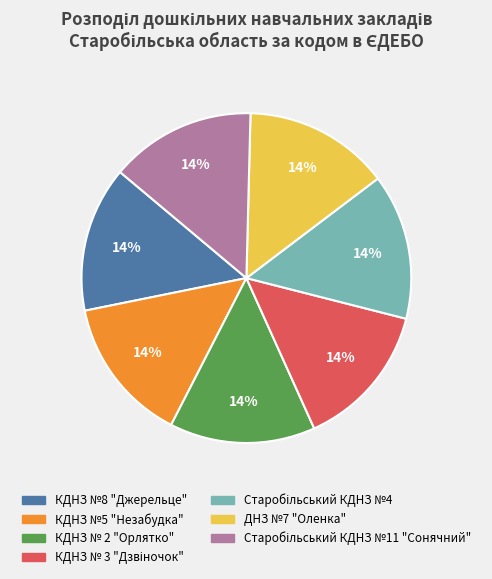

To the nearest percent, what is the average slice percentage?

14%